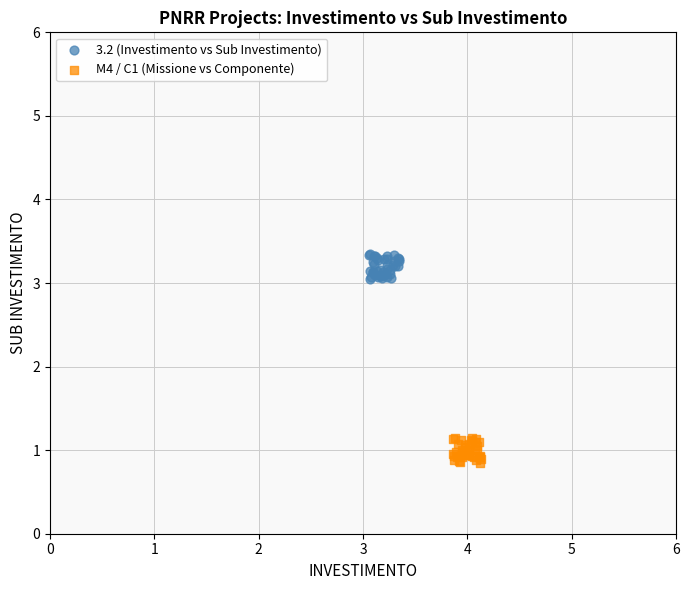

Which series contains the highest Y value?

3.2 (Investimento vs Sub Investimento)